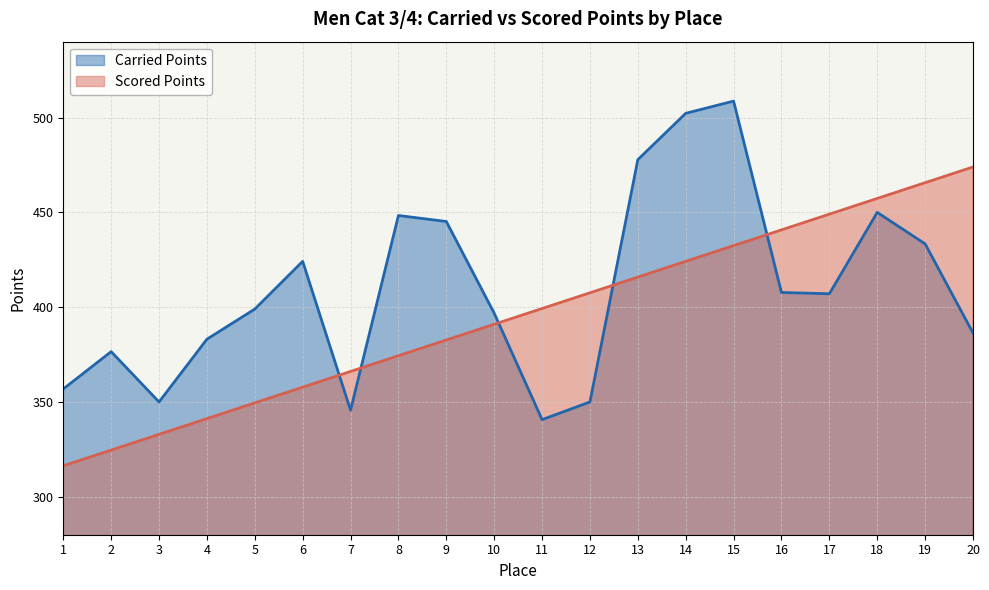

Where do Carried Points and Scored Points first cross each other?

6 and 7